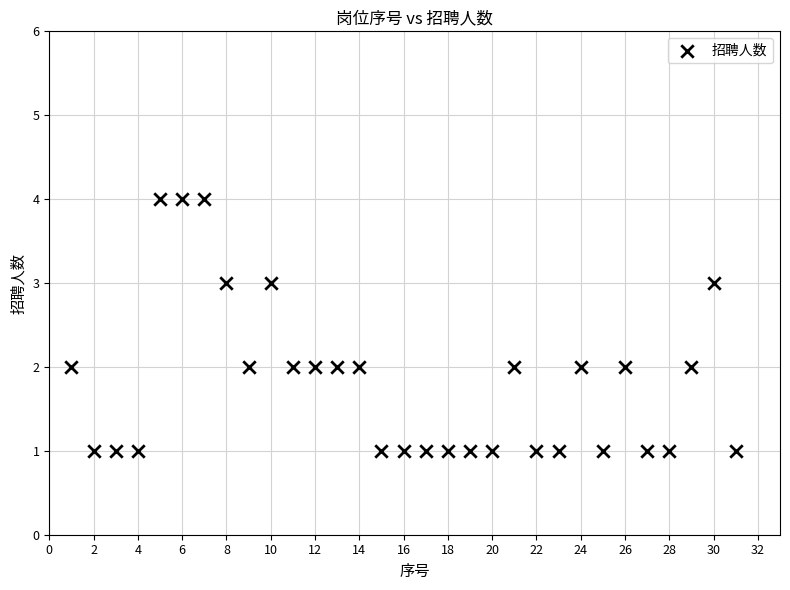

What is the range of X values (max minus min)?

30